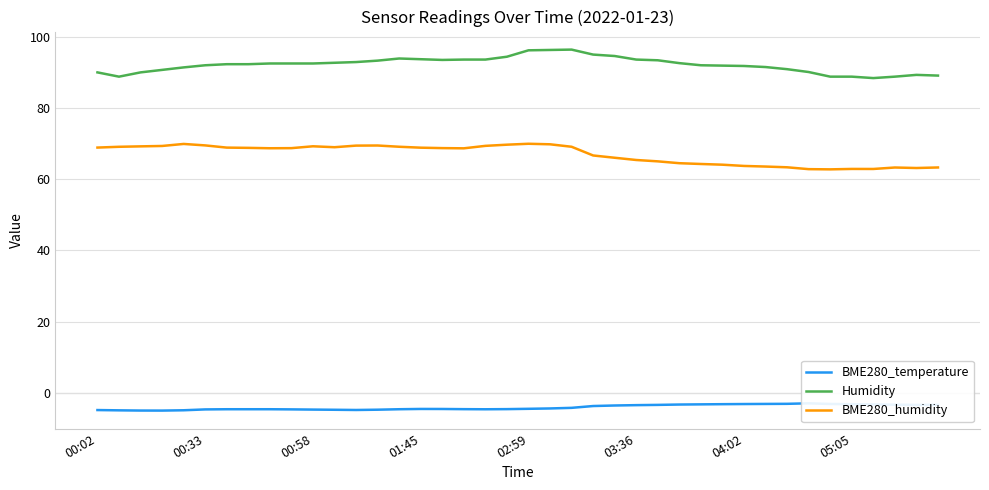

True or false: Humidity and BME280_humidity intersect in this chart.

False